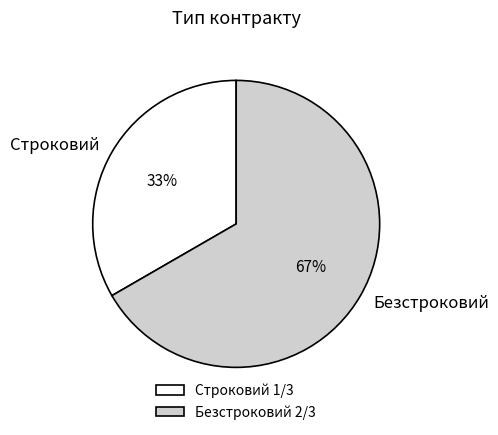

To the nearest percent, what portion does Безстроковий represent?

67%